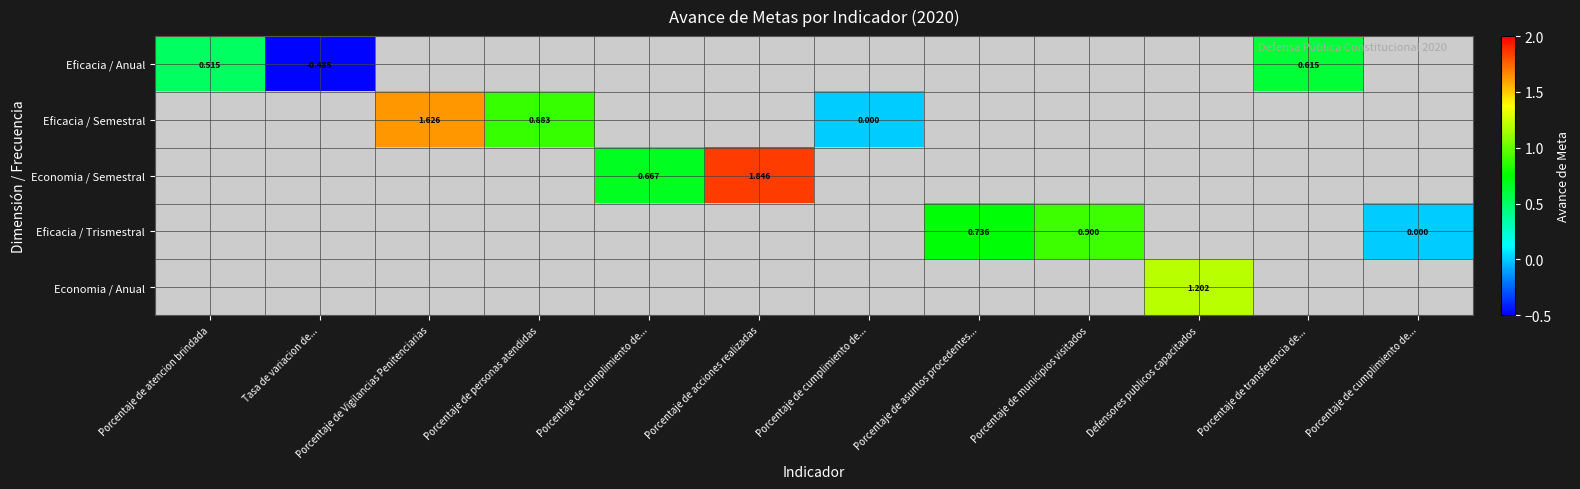

At how many categories does at least one series exceed 1?

3